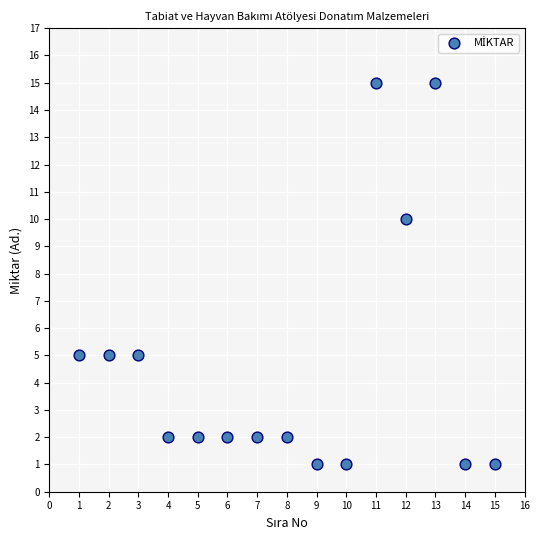

What Y value in the scatter plot is closest to 8?

10